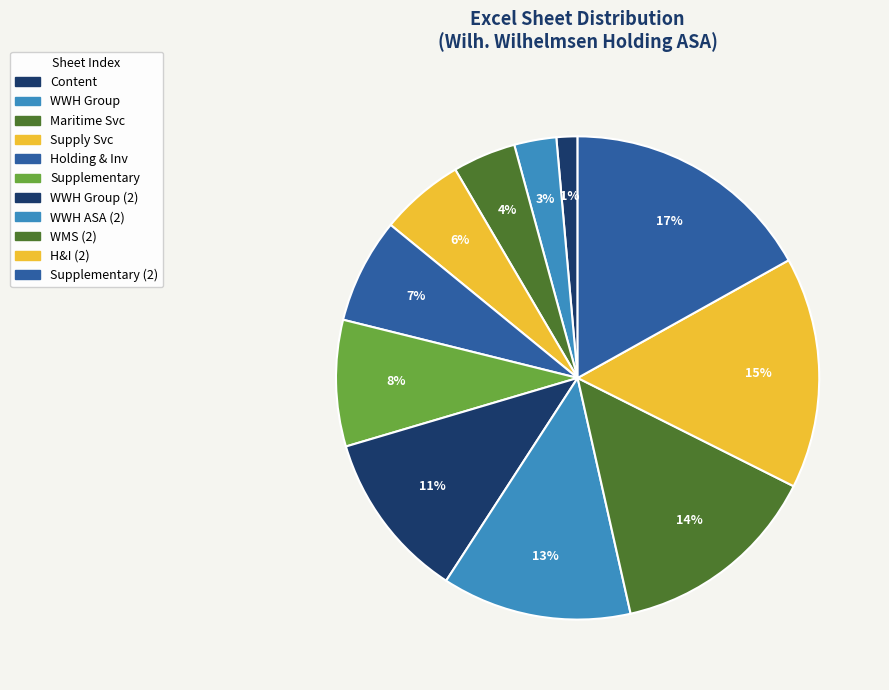

Rank the categories by value from highest to lowest.

Supplementary information (2), Holding and Investments (2), Wilhelmsen Maritime Services (2), Wilh. Wilhelmsen ASA (2), Wilh. Wilhelmsen Holding ASA group (2), Supplementary information, Holding and investments segment, Supply services segment, Maritime services segment, Wilh. Wilhelmsen Holding ASA group, Content